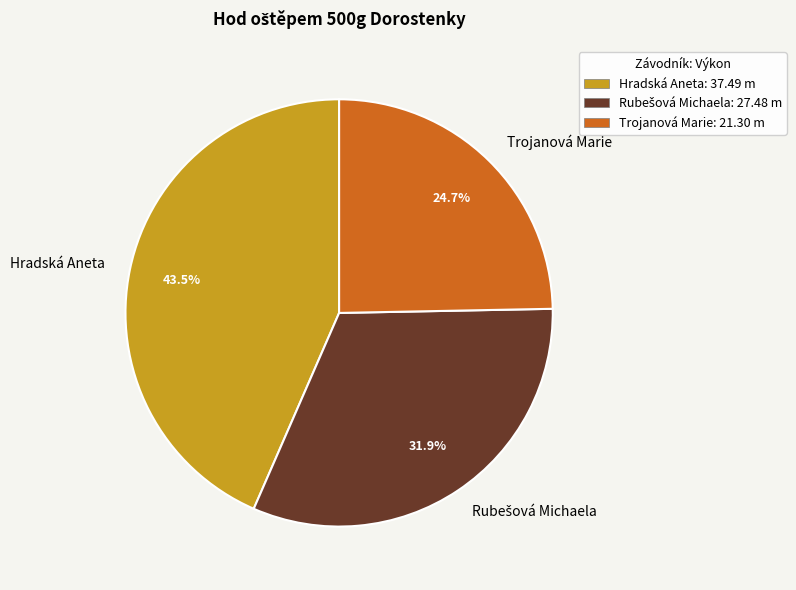

Combined, what portion of the pie is Trojanová Marie and Hradská Aneta?

68.1%